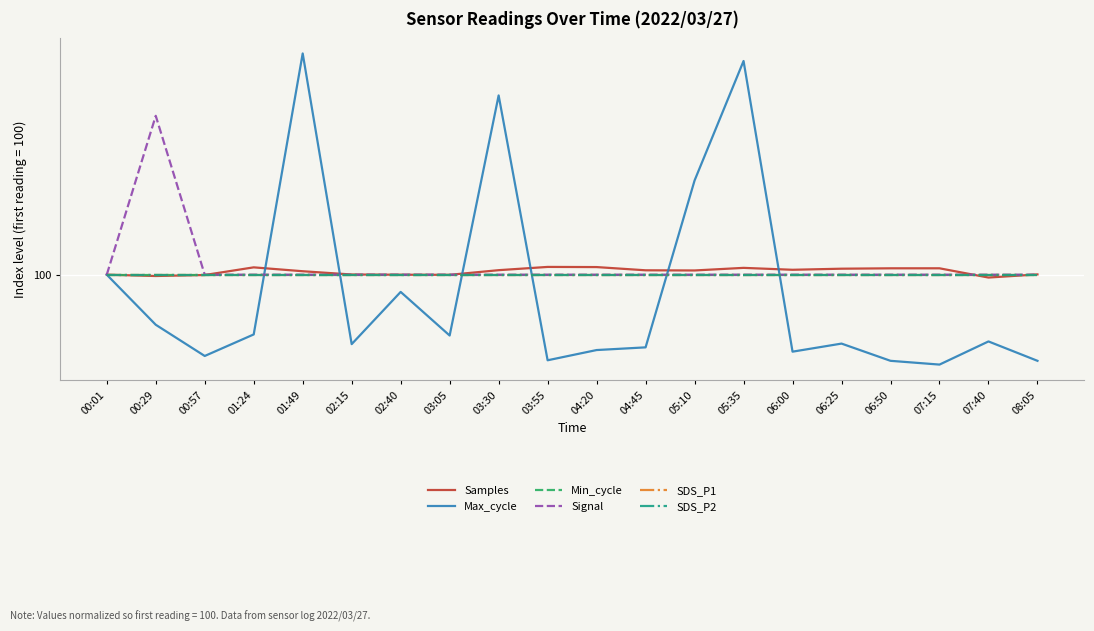

The value of SDS_P1 at 08:05 is 100.0. True or false?

True